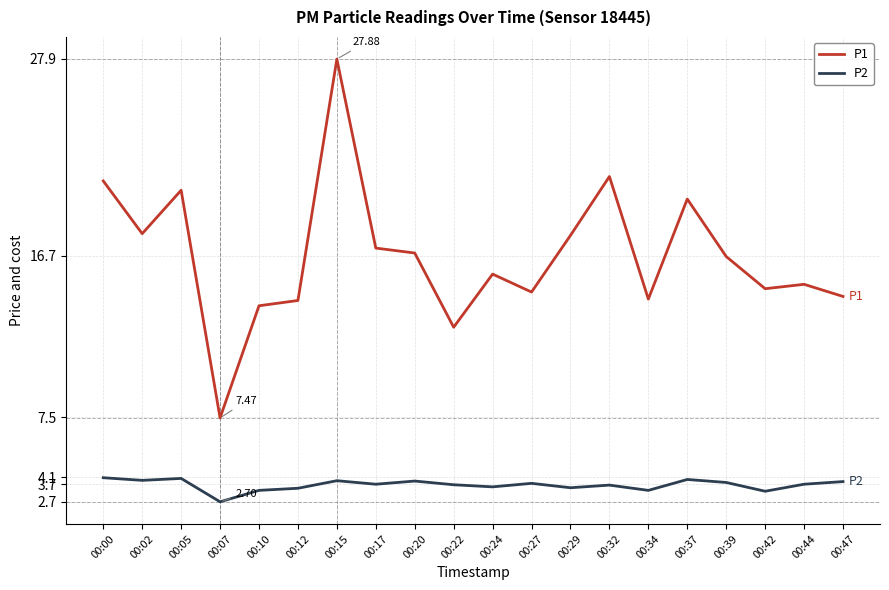

True or false: P1 and P2 cross at least once.

False